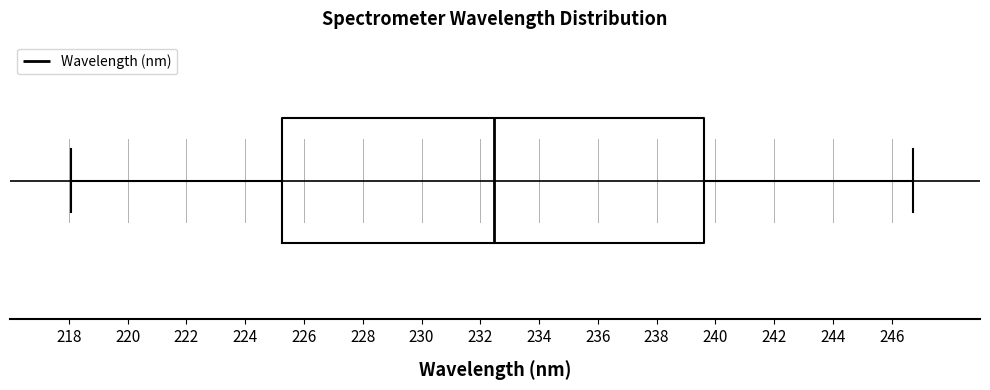

Read this box plot against the x-axis: the position of the median line, the range covered by the box, and the ends of both whiskers. The values are not printed on the chart, so give them approximately, as read against the axis.

median 232.4, box 225.2 to 239.6, whiskers 218.0 to 246.8